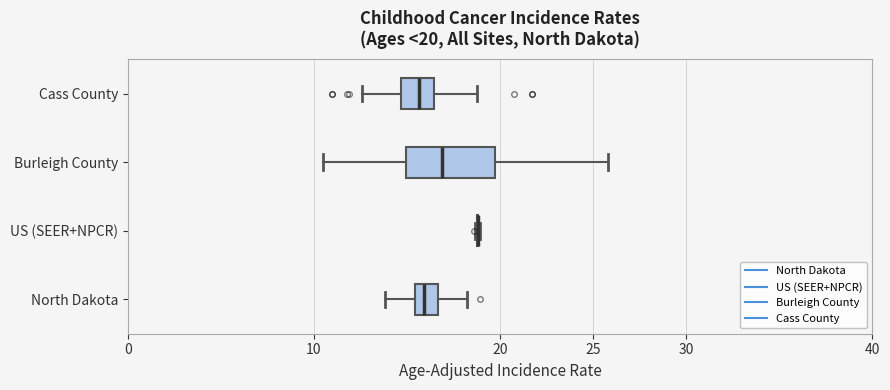

Which box is the widest, from its left edge to its right edge?

Burleigh County